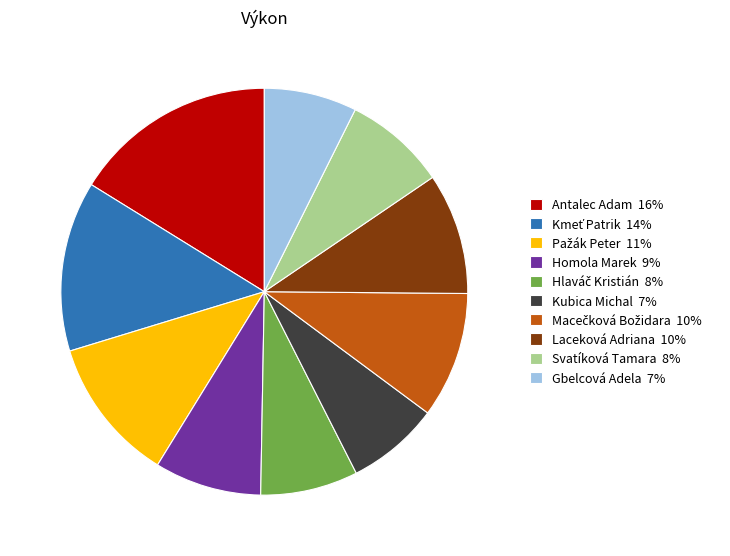

Do Gbelcová Adela 7% and Homola Marek 9% together represent more than half of the pie?

No